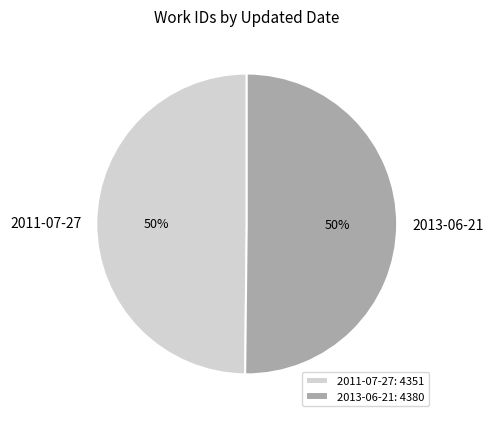

Do 2013-06-21 and 2011-07-27 together represent more than half of the pie?

Yes